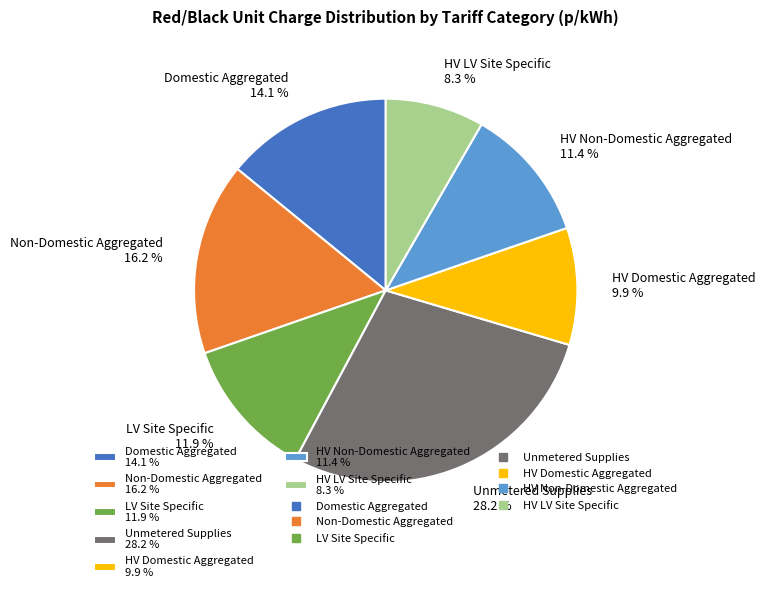

What is the smallest slice in the pie chart?

HV LV Site Specific